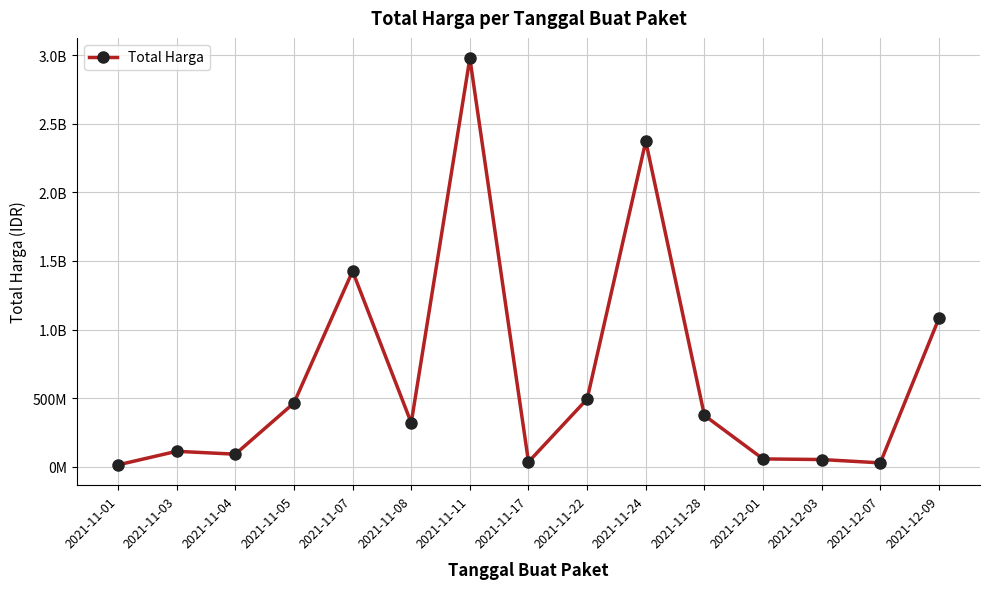

Read the value at 2021-12-03.

51601000